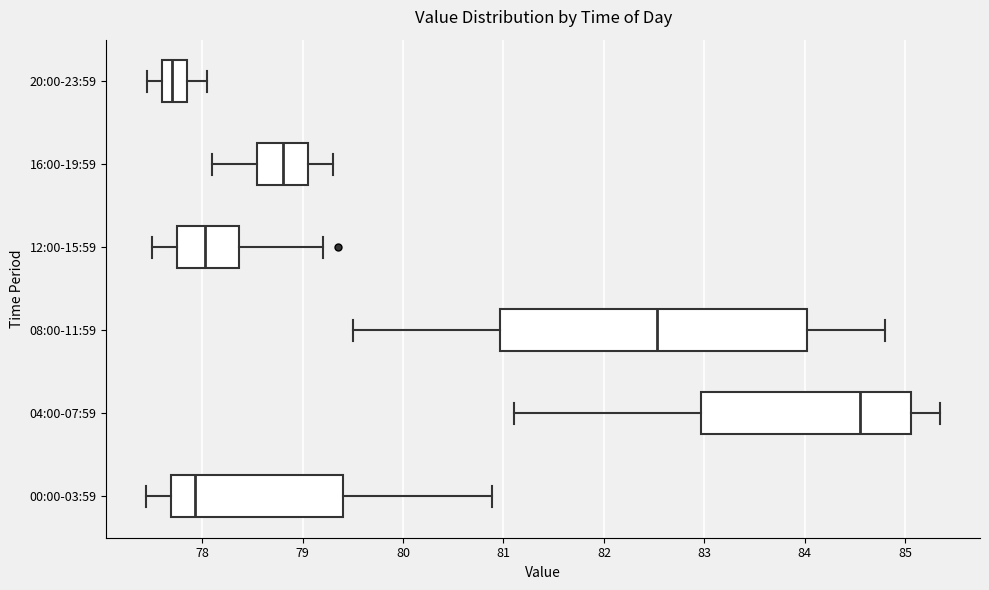

Where is the right edge of the box for 00:00-03:59 on the x-axis? The values are not printed on the chart, so give them approximately, as read against the axis.

79.4